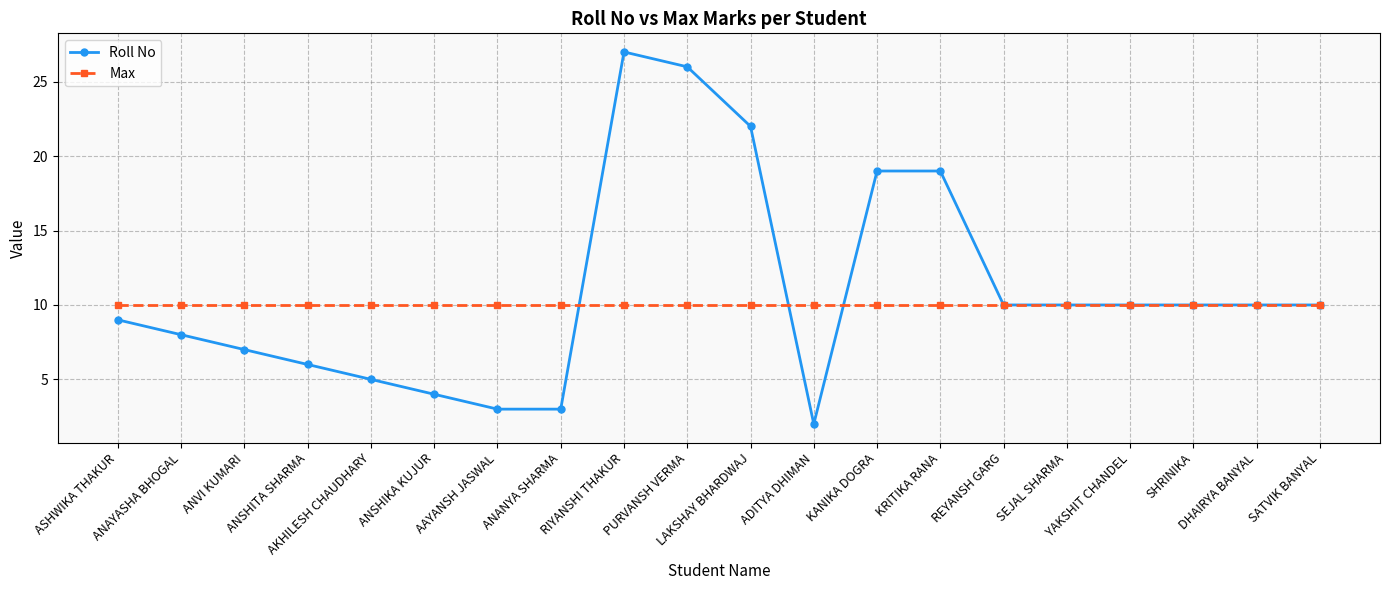

Between which two adjacent categories do Roll No and Max first intersect?

ANANYA SHARMA and RIYANSHI THAKUR